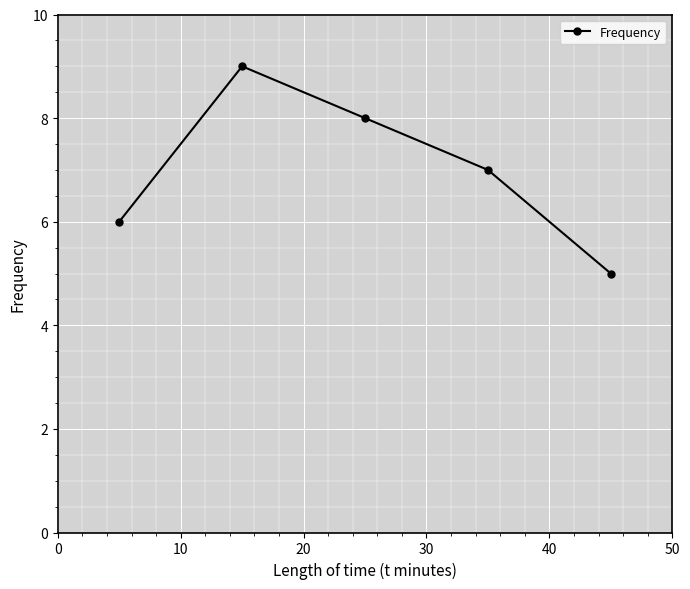

What is the value of the 4th point from the left?

7